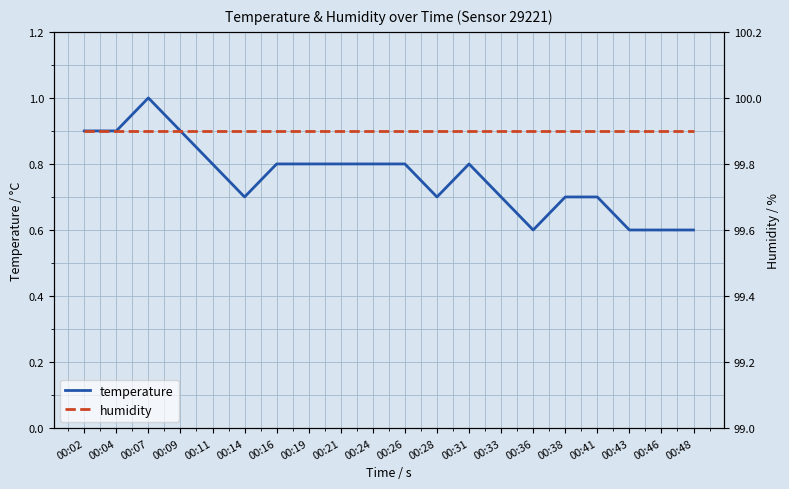

What are all the series names shown in the legend?

temperature, humidity